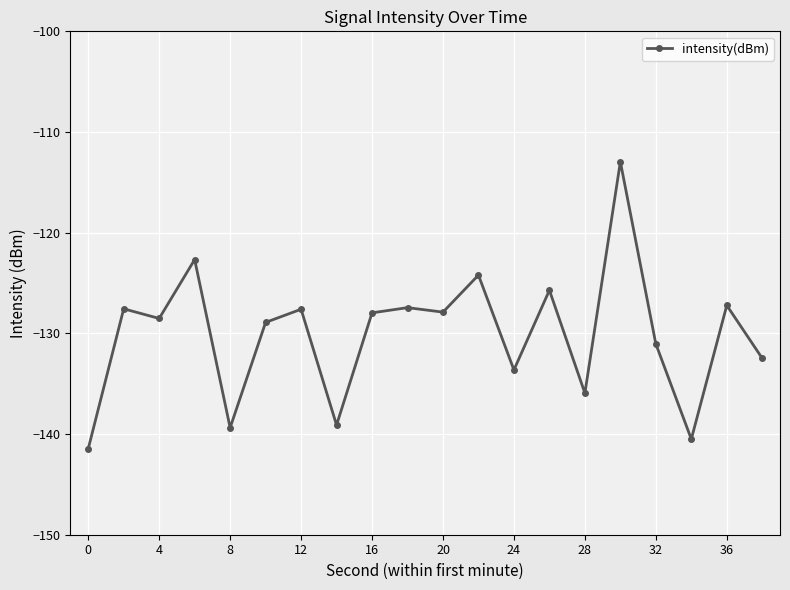

What is the maximum value shown in the chart?

-113.0